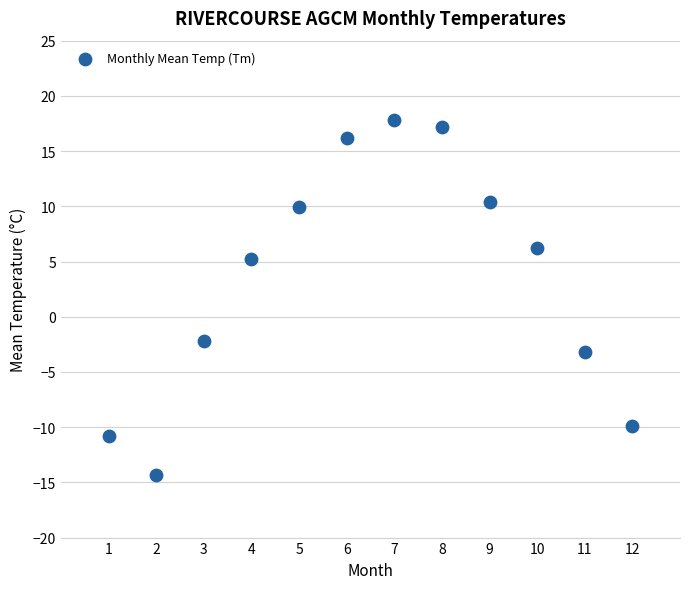

What is the range of X values (max minus min)?

11.0